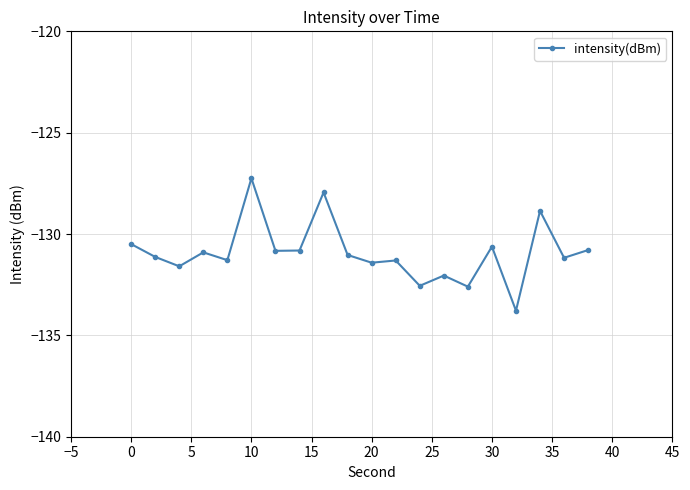

What is the value of the 3rd point from the left?

-131.6